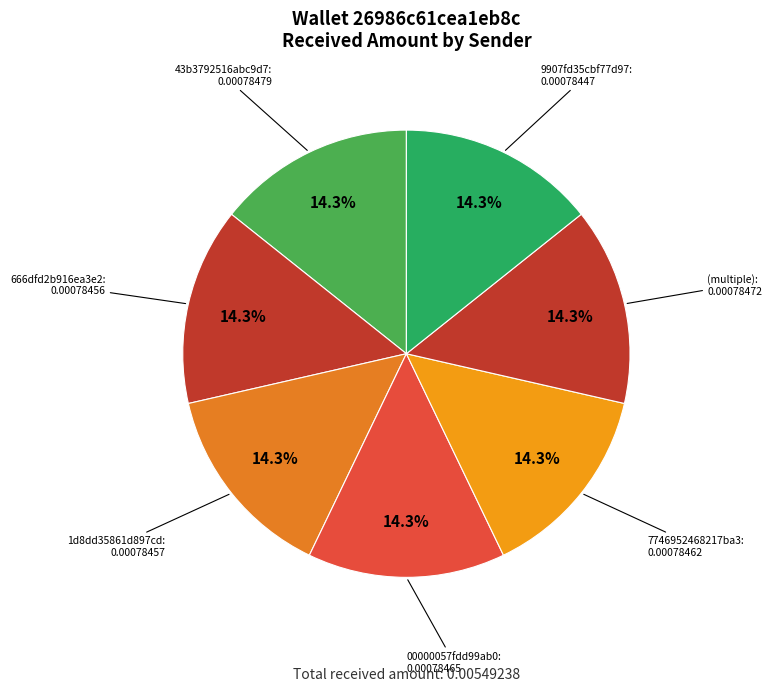

Does any single category account for the majority?

No